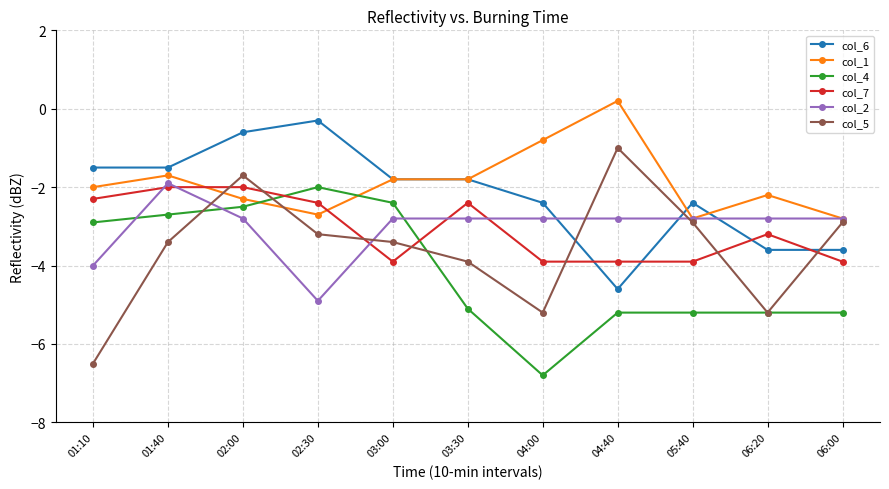

At which category is the sum across all series the highest?

02:00